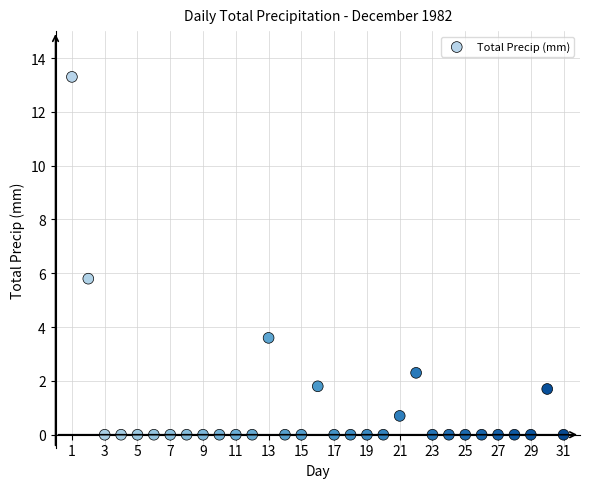

What Y value in the scatter plot is closest to 6?

5.8